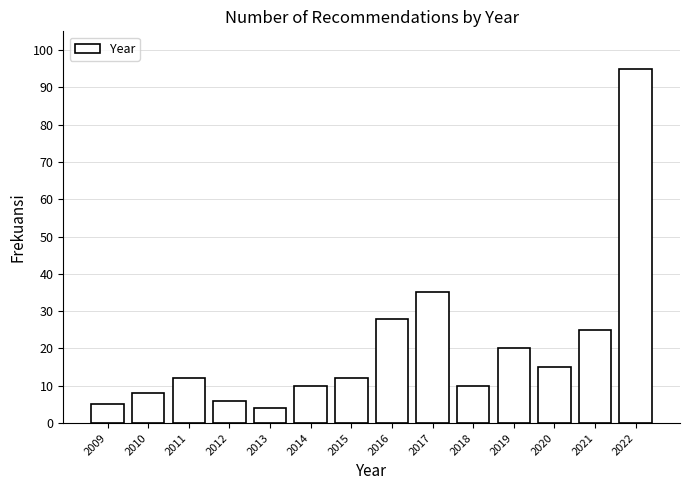

Reading left to right, extract all data points from this chart.

2009=5	2010=8	2011=12	2012=6	2013=4	2014=10	2015=12	2016=28	2017=35	2018=10	2019=20	2020=15	2021=25	2022=95